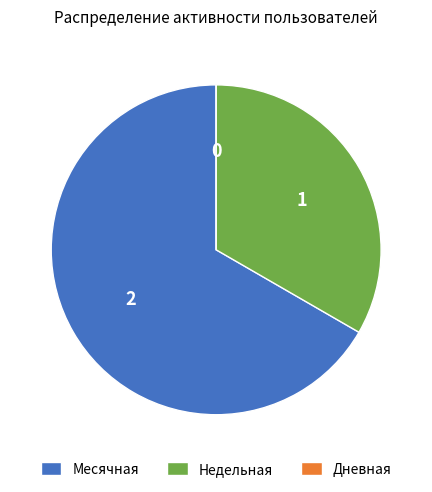

What is the majority slice?

Месячная